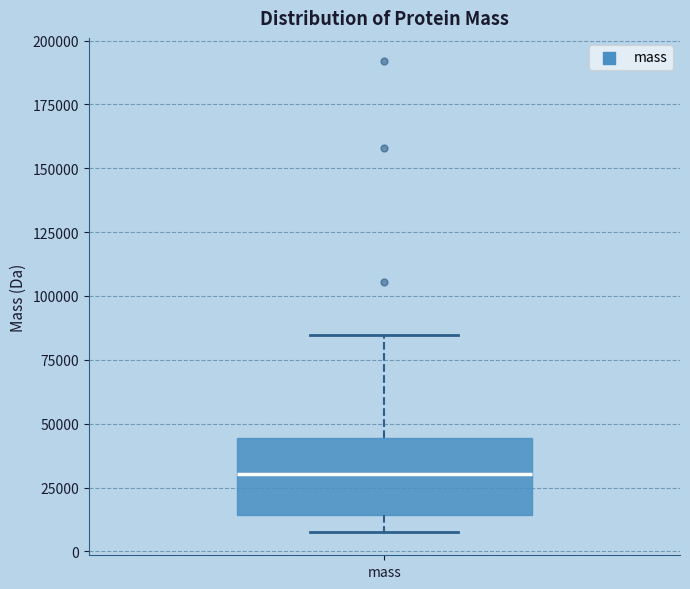

Read this box plot against the y-axis: the position of the median line, the range covered by the box, and the ends of both whiskers. The values are not printed on the chart, so give them approximately, as read against the axis.

median 30000, box 15000 to 45000, whiskers 10000 to 85000